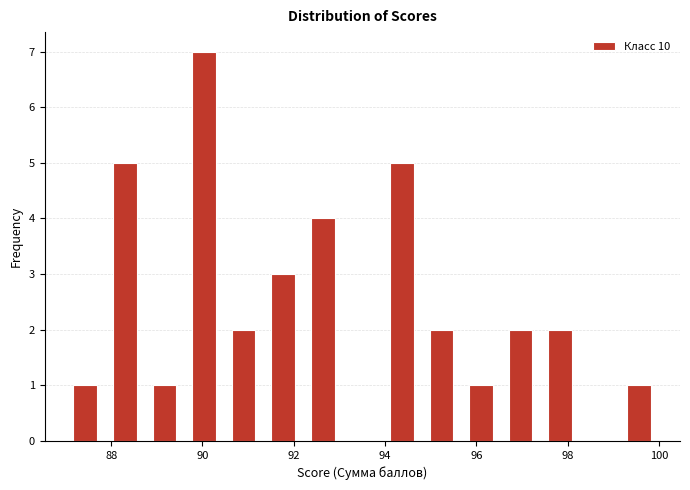

How tall is the bar that spans 87.8 to 88.8 on the x-axis? Neither the bar edges nor the heights are printed on the chart, so give them approximately, as read against the axes.

5